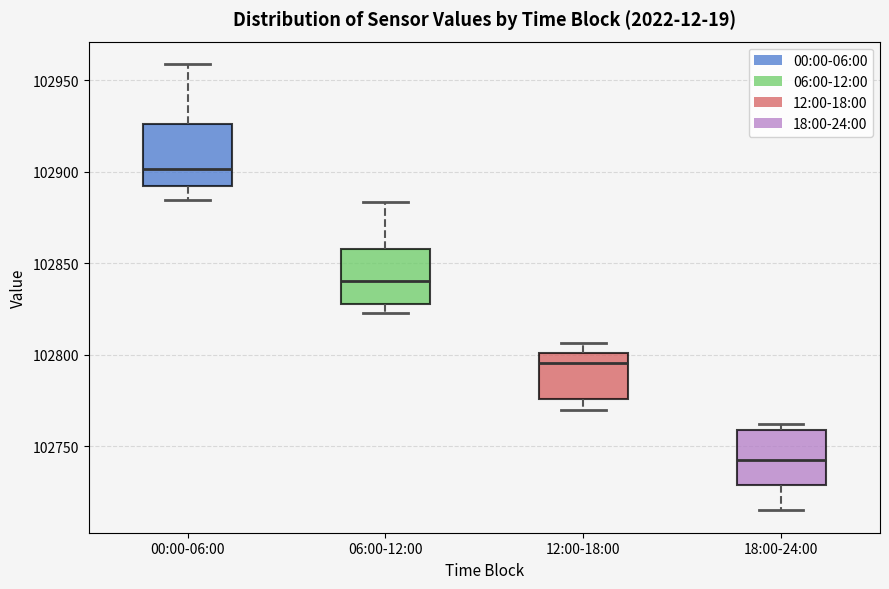

Which box has the lowest median line?

18:00-24:00